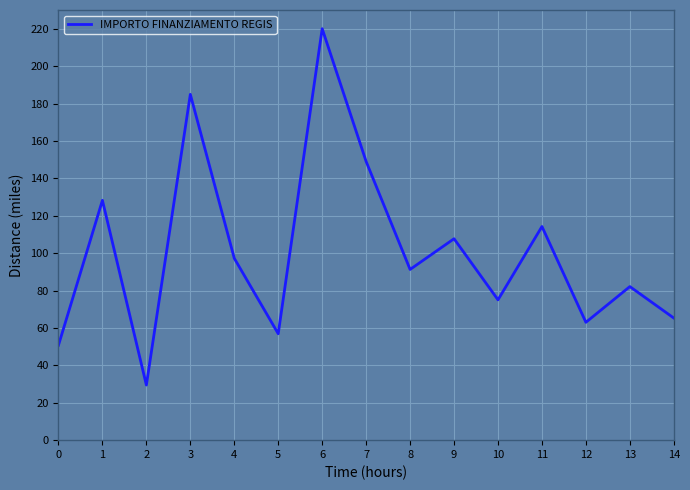

How many lines are shown in the chart?

1